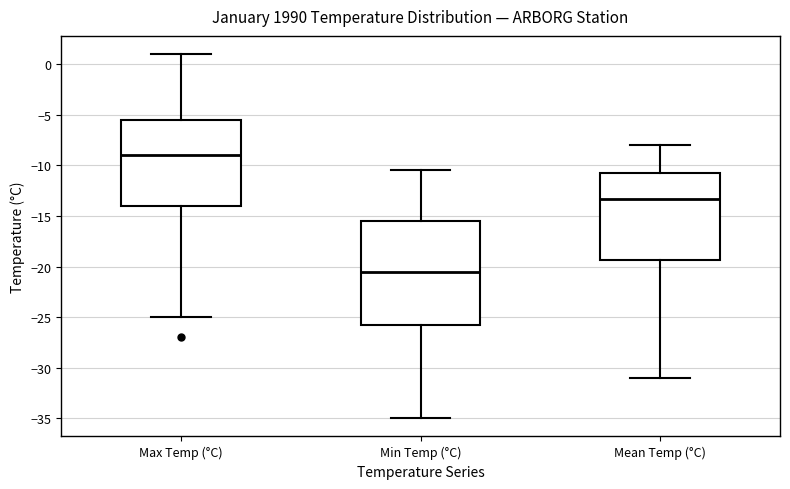

Which box has the lowest median line?

Min Temp (°C)